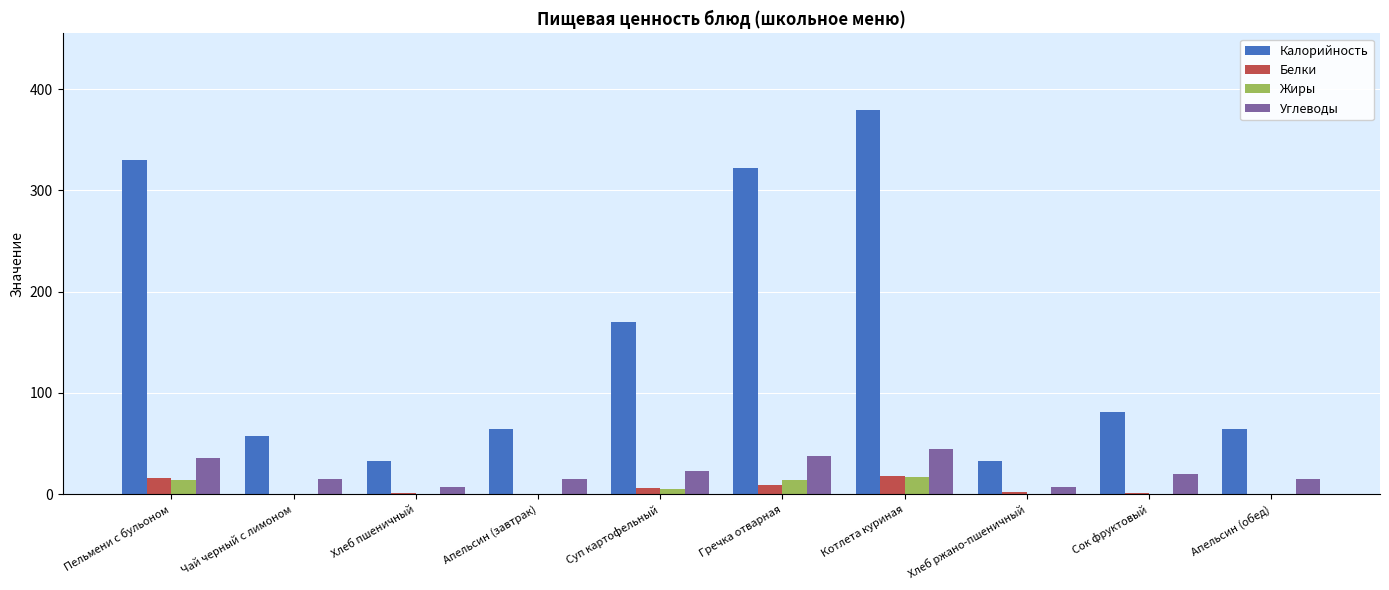

Are the bars grouped side by side (vs. stacked)?

Yes